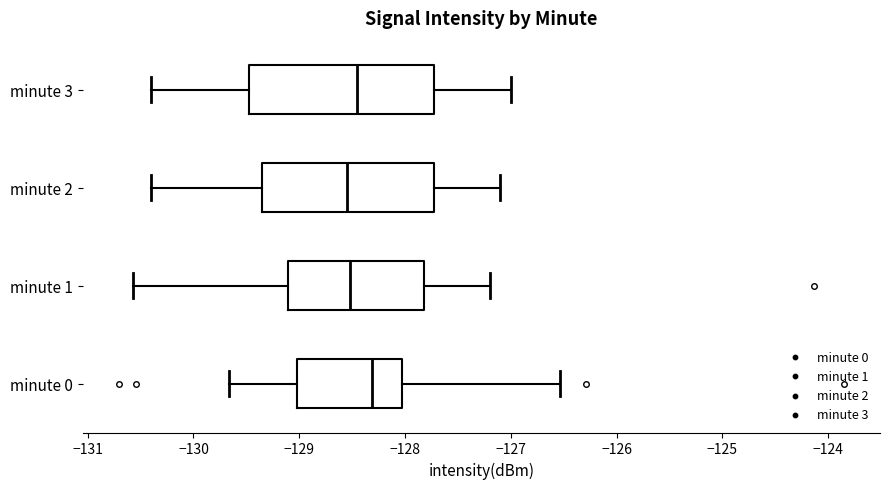

Reading bottom to top, transcribe this box plot: for each box, give where its median line is, the range the box spans, and where its two whiskers end, as read against the x-axis. The values are not printed on the chart, so give them approximately, as read against the axis.

minute 0: median -128.3, box -129.0 to -128.0, whiskers -129.7 to -126.5
minute 1: median -128.5, box -129.1 to -127.8, whiskers -130.6 to -127.2
minute 2: median -128.5, box -129.3 to -127.7, whiskers -130.4 to -127.1
minute 3: median -128.4, box -129.5 to -127.7, whiskers -130.4 to -127.0